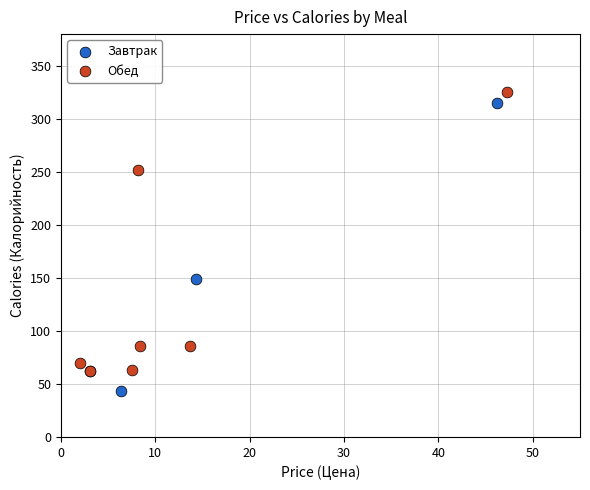

What are all the series names shown in the legend?

Завтрак, Обед